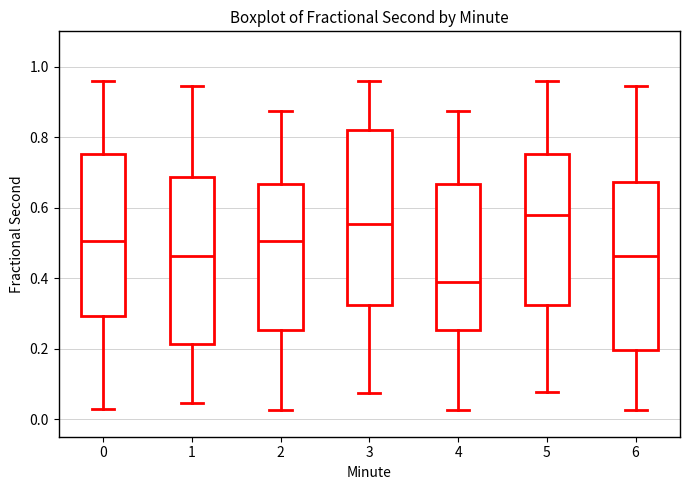

Where does the lower whisker of the box at x = 0 end on the y-axis? The values are not printed on the chart, so give them approximately, as read against the axis.

0.02